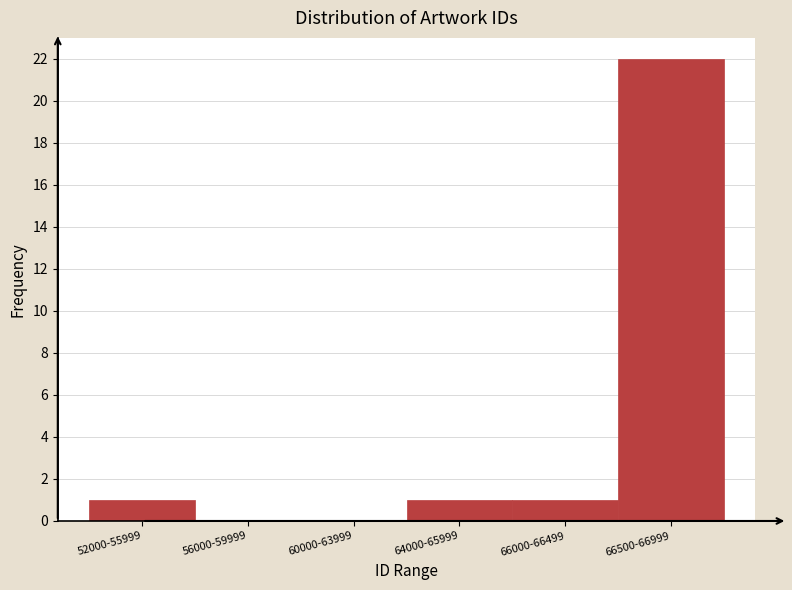

Reading left to right, what are all the values shown in this chart?

52000-55999=1	56000-59999=0	60000-63999=0	64000-65999=1	66000-66499=1	66500-66999=22